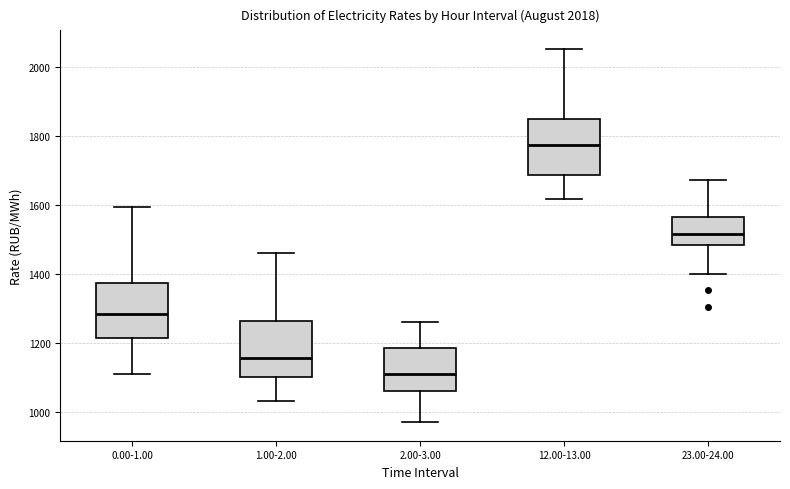

Which box's median line is the highest?

12.00-13.00